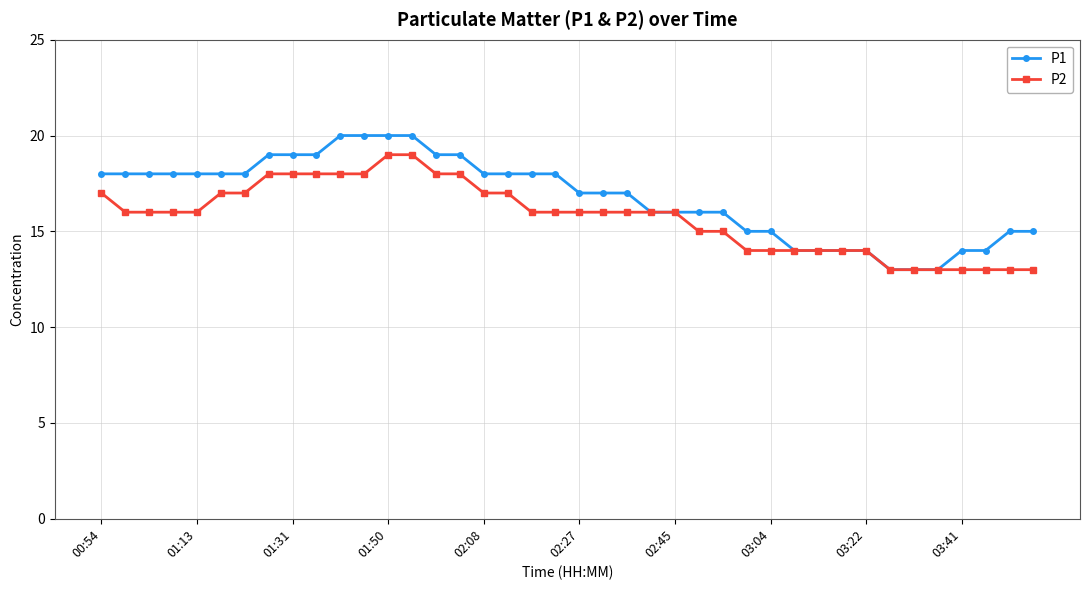

Which series has the largest range (max minus min)?

P1